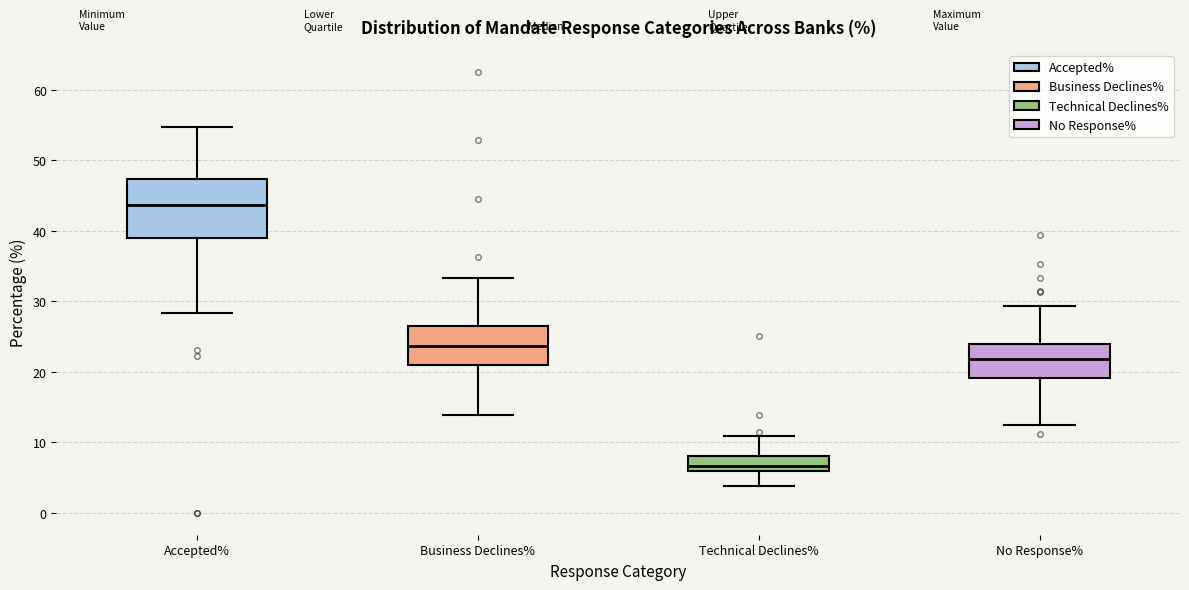

Which box has the lowest median line?

Technical Declines%